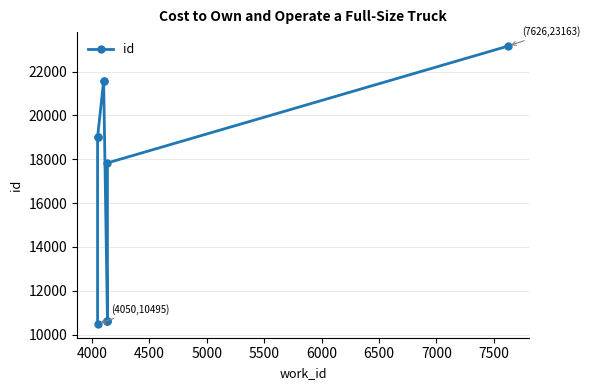

How many points are lower than both their immediate neighbors (excluding endpoints)?

1